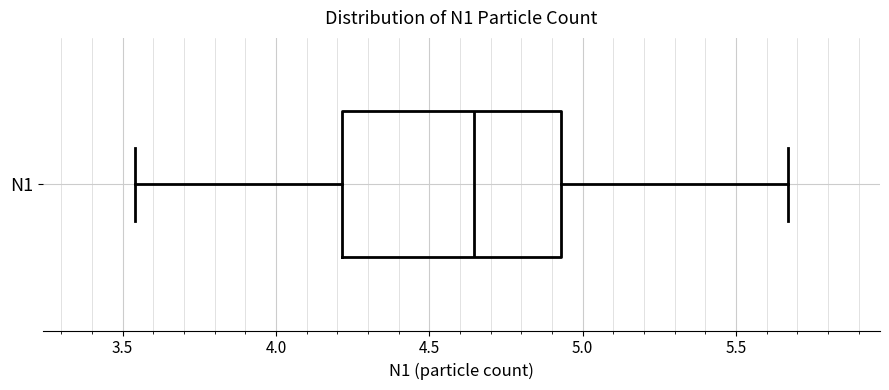

Transcribe this box plot: give where the median line is, the range the box spans, and where the two whiskers end, as read against the x-axis. The values are not printed on the chart, so give them approximately, as read against the axis.

median 4.65, box 4.20 to 4.95, whiskers 3.55 to 5.65